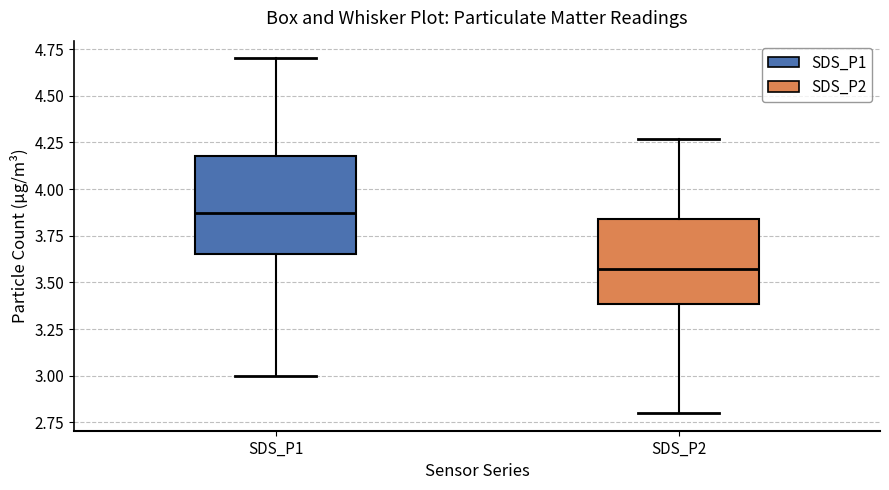

Comparing the boxes themselves (not the whiskers), which one is the tallest?

SDS_P1